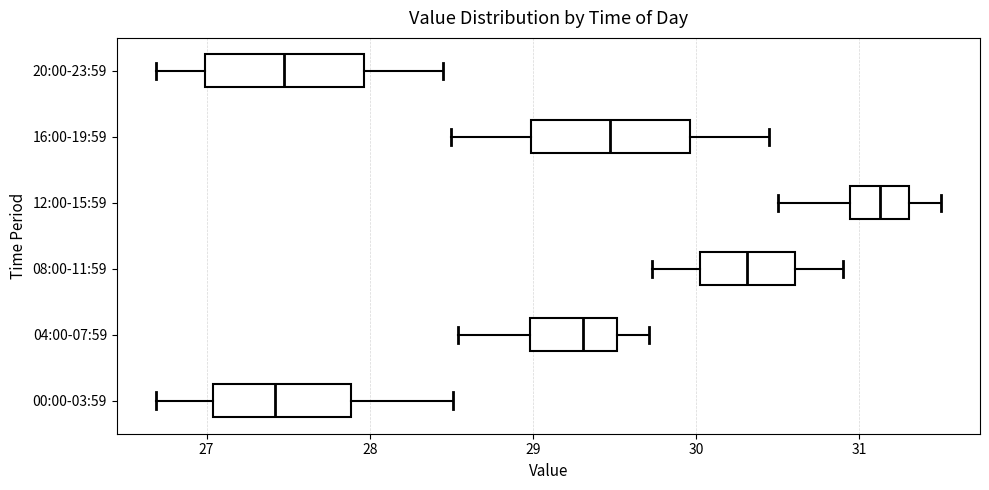

Reading bottom to top, transcribe this box plot: for each box, give where its median line is, the range the box spans, and where its two whiskers end, as read against the x-axis. The values are not printed on the chart, so give them approximately, as read against the axis.

00:00-03:59: median 27.4, box 27.0 to 27.9, whiskers 26.7 to 28.5
04:00-07:59: median 29.3, box 29.0 to 29.5, whiskers 28.5 to 29.7
08:00-11:59: median 30.3, box 30.0 to 30.6, whiskers 29.7 to 30.9
12:00-15:59: median 31.1, box 30.9 to 31.3, whiskers 30.5 to 31.5
16:00-19:59: median 29.5, box 29.0 to 30.0, whiskers 28.5 to 30.5
20:00-23:59: median 27.5, box 27.0 to 28.0, whiskers 26.7 to 28.5